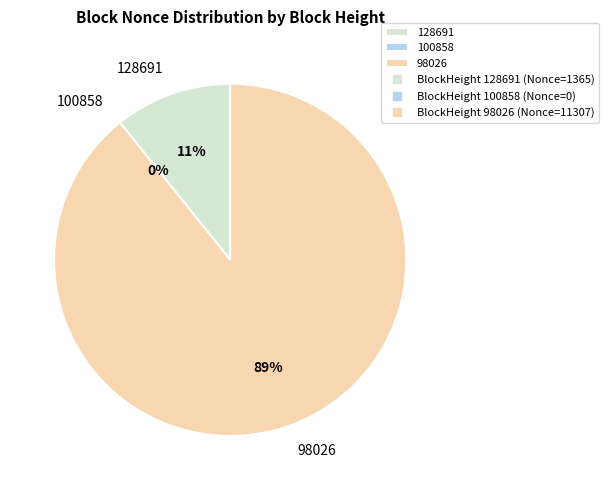

To the nearest percent, what is the combined percentage of 128691 and 100858?

11%